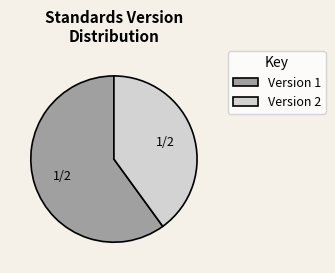

Between Version 2 and Version 1, which is larger?

Version 1